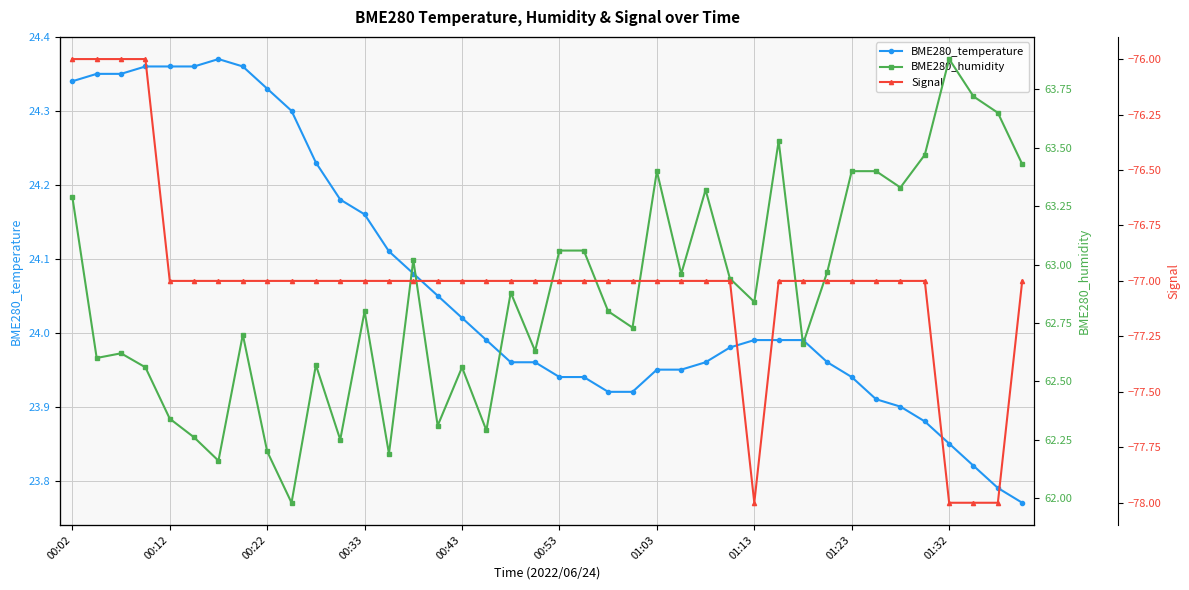

Which series has the widest spread of values?

Signal